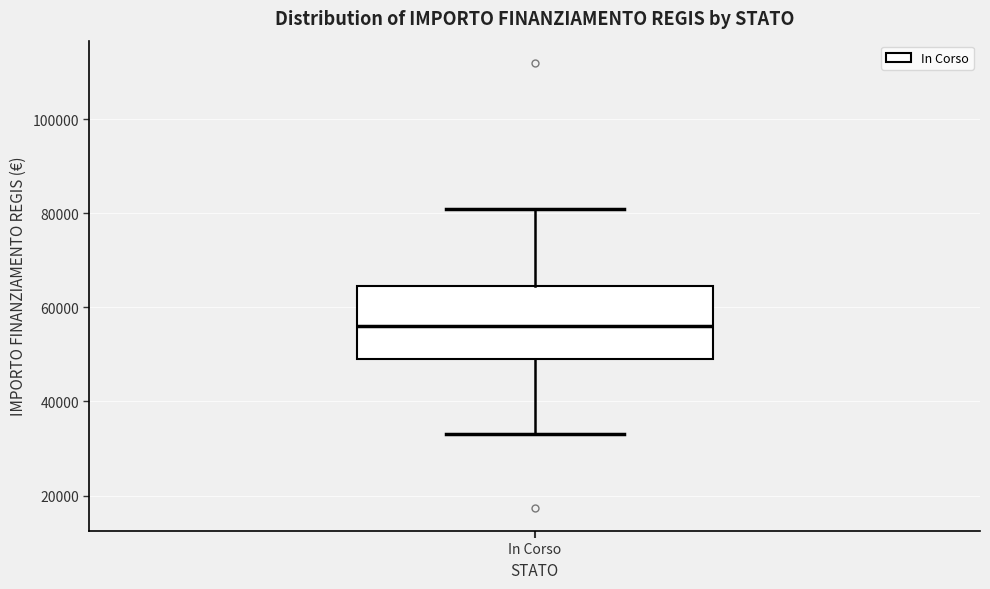

Read this box plot against the y-axis: the position of the median line, the range covered by the box, and the ends of both whiskers. The values are not printed on the chart, so give them approximately, as read against the axis.

median 56000, box 50000 to 64000, whiskers 32000 to 80000